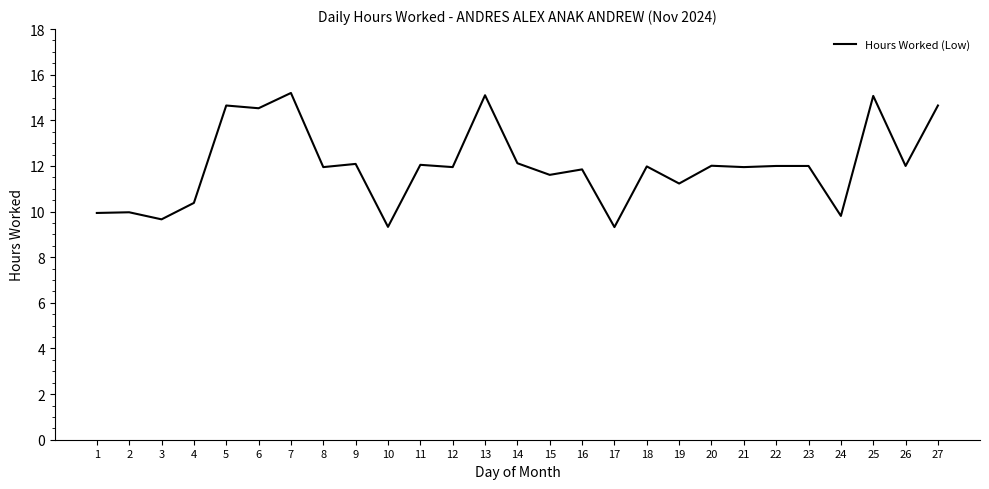

Where does the data first go above 11?

5